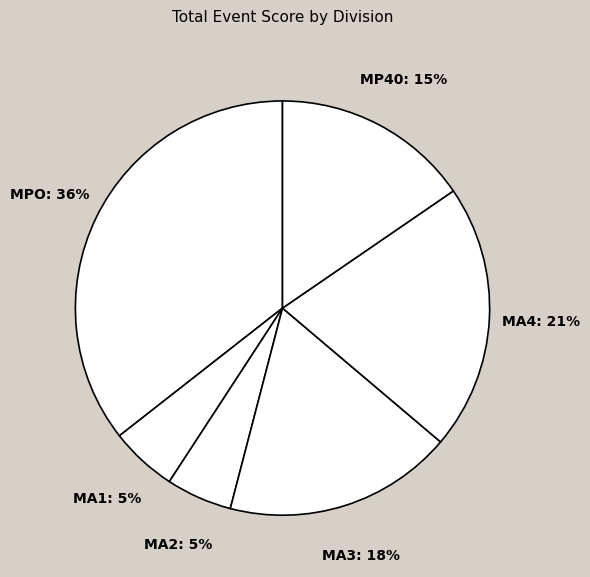

How many segments does this pie chart have?

6